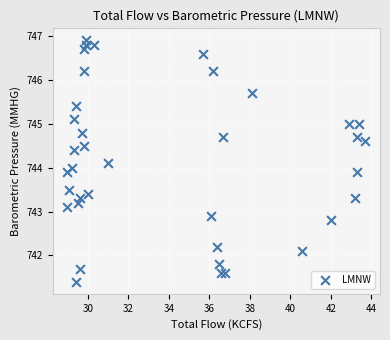

What is the range of Y values (max minus min)?

5.5